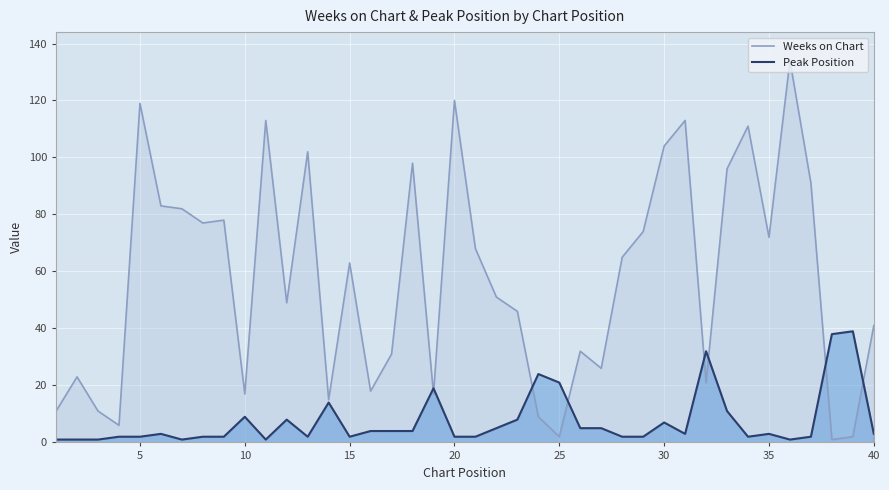

List the series in order of their overall mean, lowest first.

Peak Position, Weeks on Chart